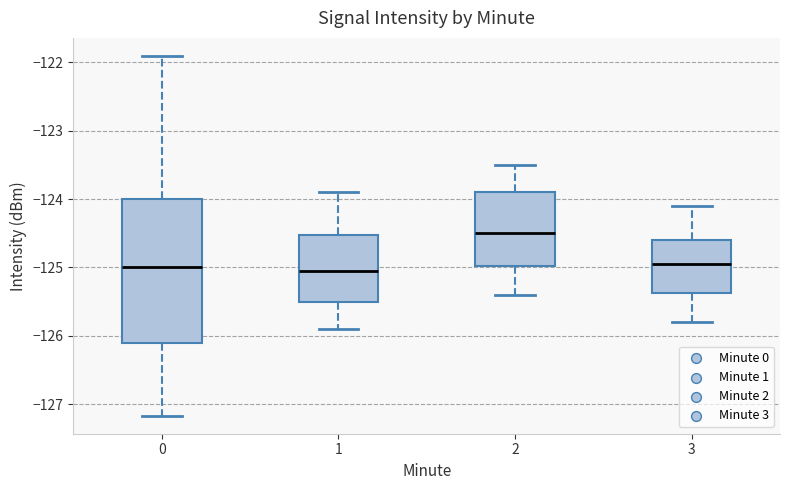

Where does the upper whisker of the box at x = 3 end on the y-axis? The values are not printed on the chart, so give them approximately, as read against the axis.

-124.1